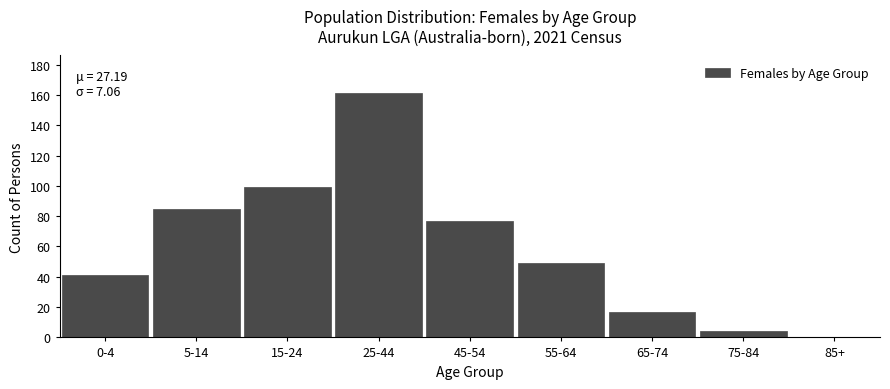

Reading right to left, transcribe all the data shown in this chart.

85+=0	75-84=4	65-74=17	55-64=49	45-54=77	25-44=161	15-24=99	5-14=85	0-4=41